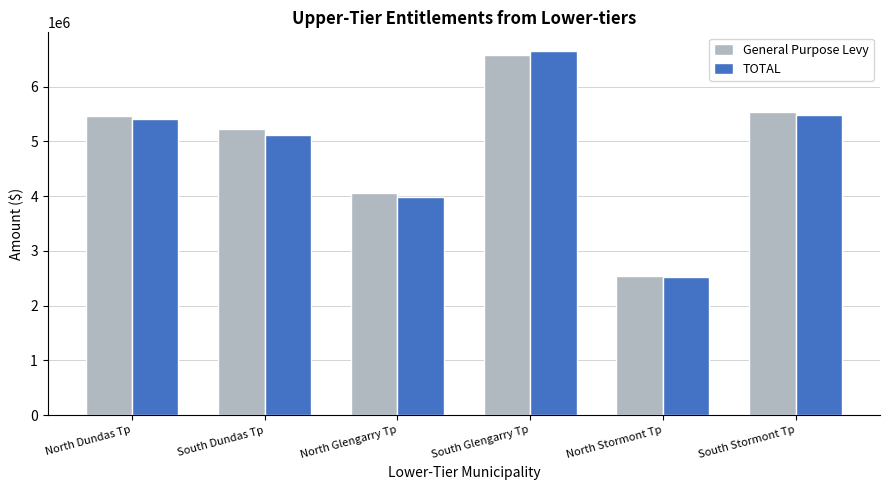

How many values in the TOTAL series are below 5412593?

3